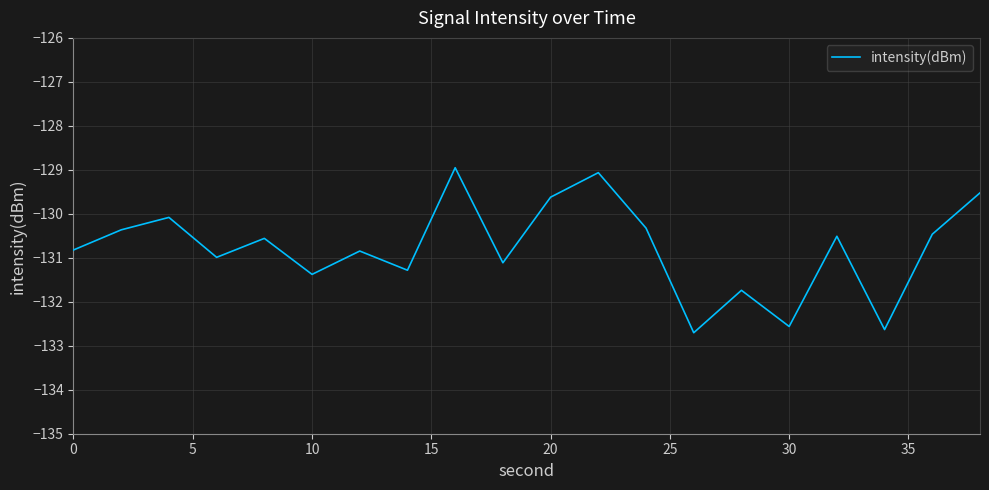

How many lines are shown in the chart?

1